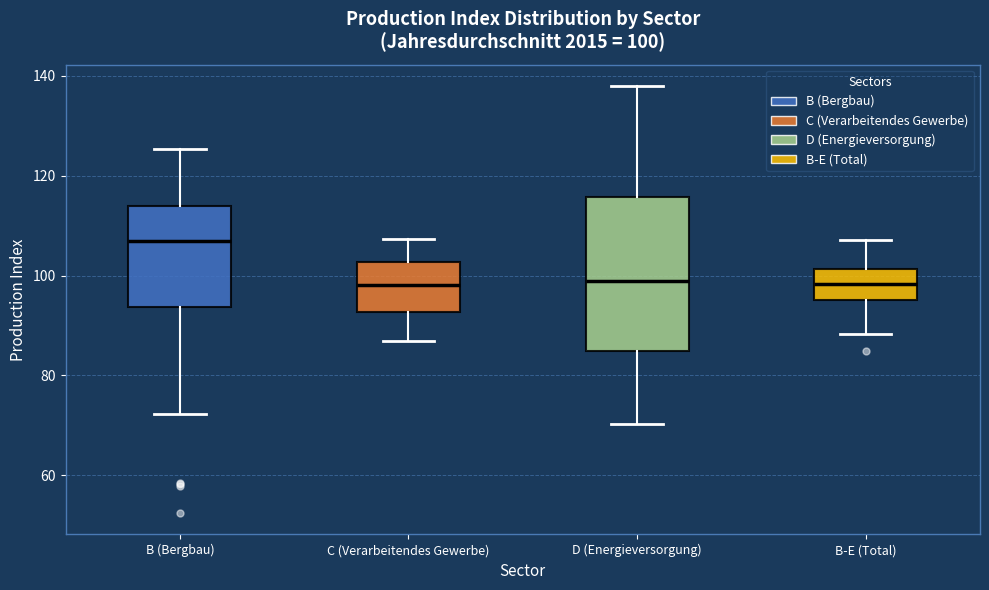

Which box is the tallest, from its lower edge to its upper edge?

D (Energieversorgung)